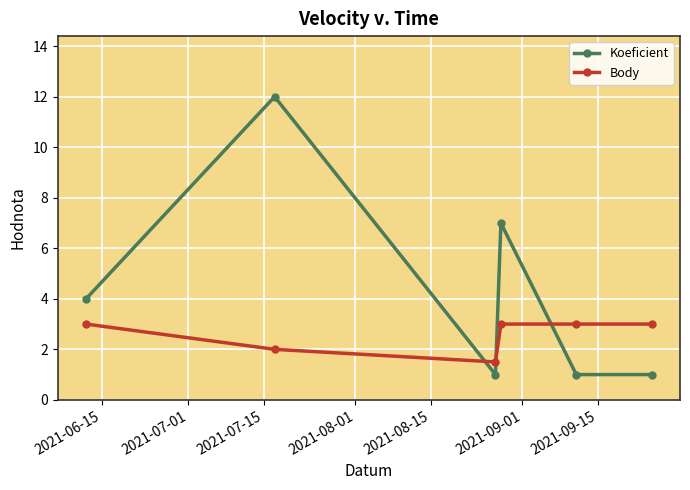

True or false: Body and Koeficient intersect in this chart.

True